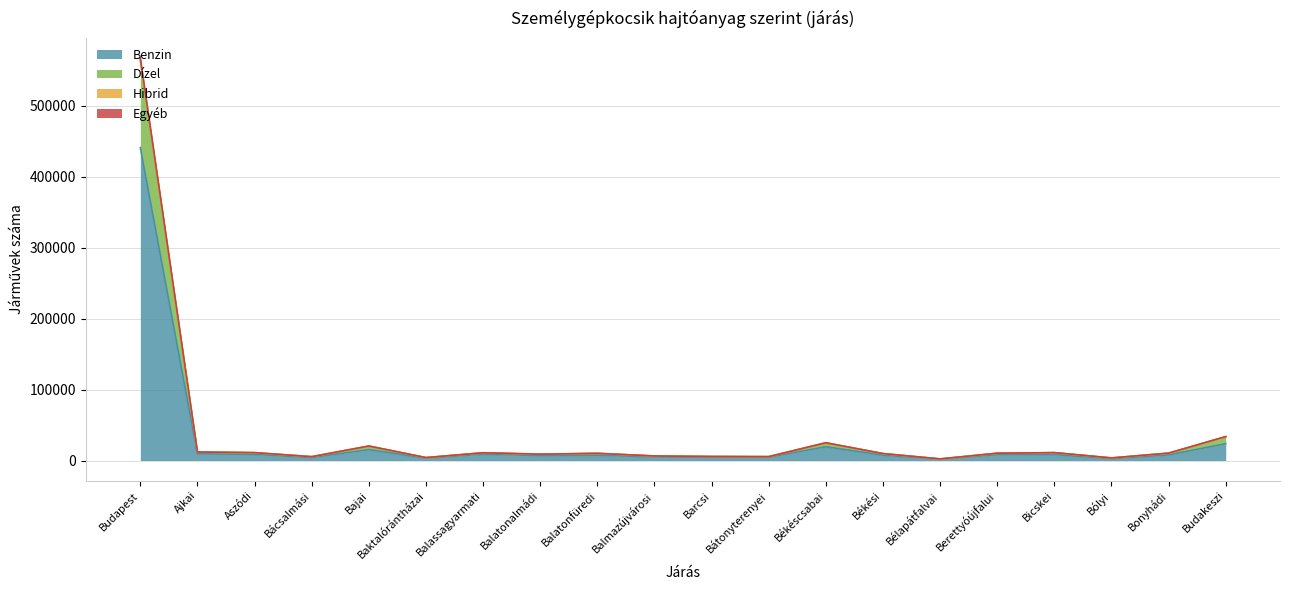

What is the label of the 4th point from the left?

Bácsalmási